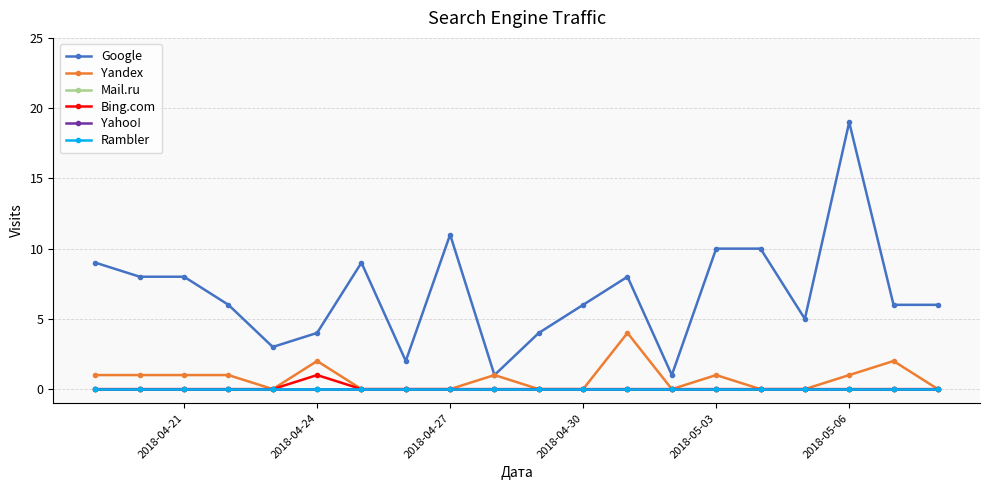

List the series in order of their peak value, highest first.

Google, Yandex, Bing.com, Mail.ru, Yahoo!, Rambler